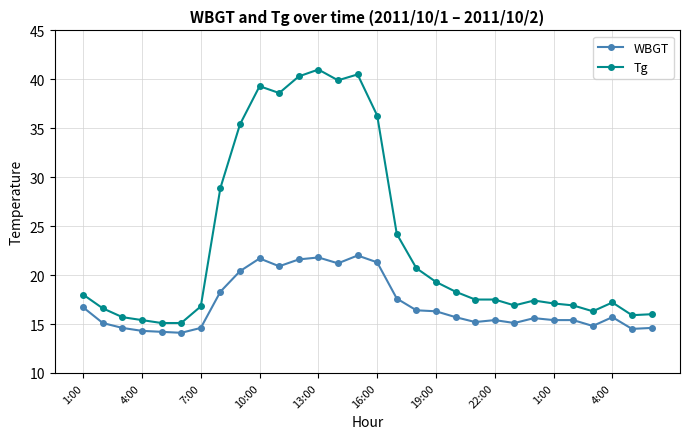

List the series in order of their overall mean, highest first.

Tg, WBGT